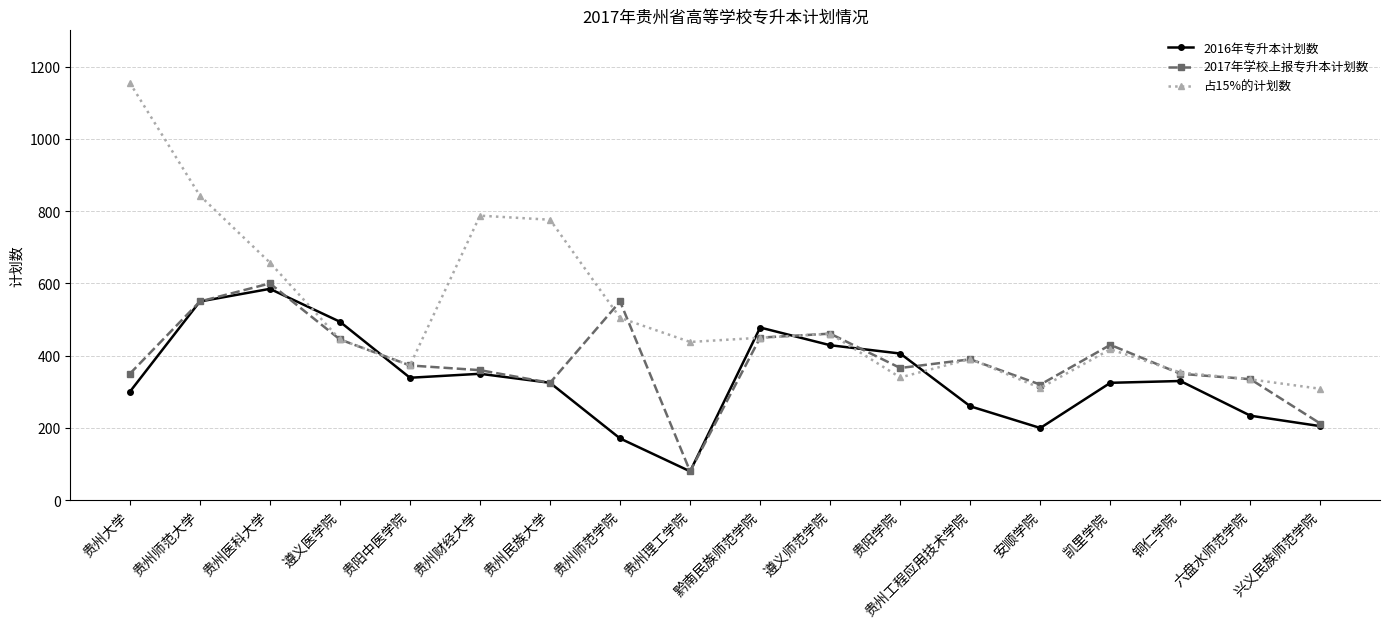

The value of 2017年学校上报专升本计划数 at 安顺学院 is 320.0. True or false?

True